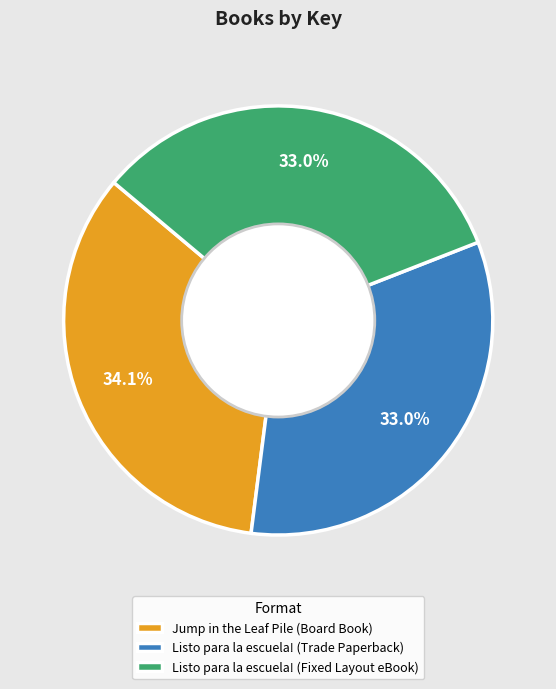

To the nearest percent, what portion does Jump in the Leaf Pile (Board Book) represent?

34%